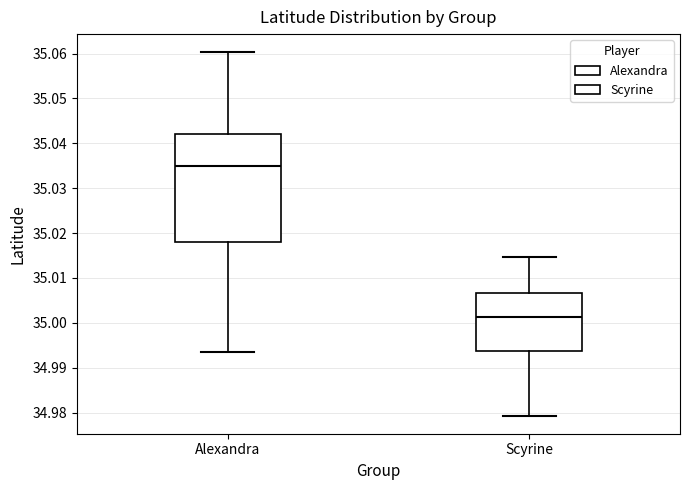

Where is the upper edge of the box for Scyrine on the y-axis? The values are not printed on the chart, so give them approximately, as read against the axis.

35.007